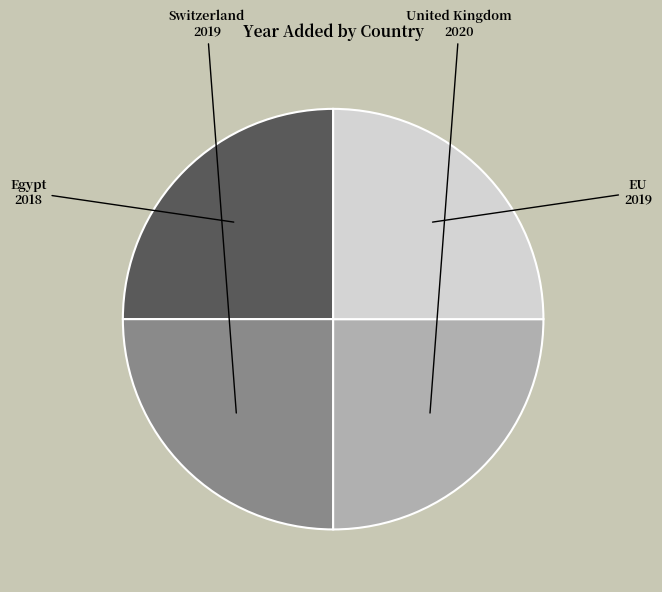

What is the ratio of the value at United Kingdom to the value at Switzerland?

1.0